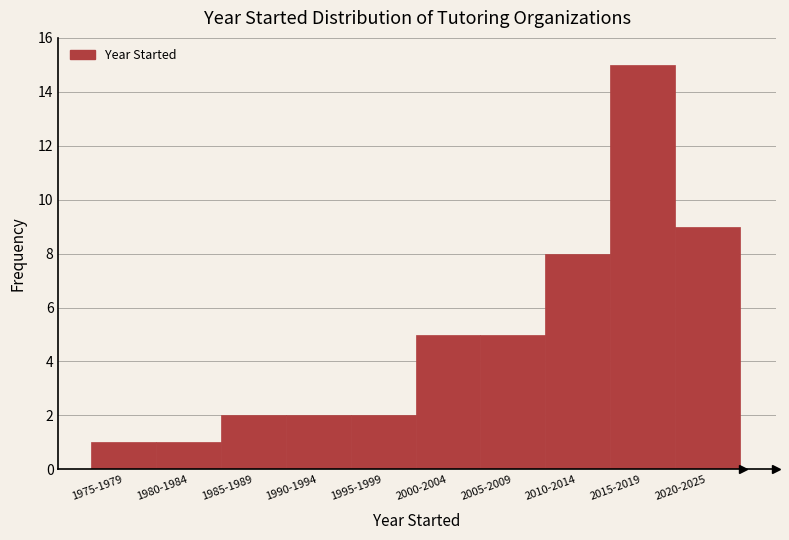

Reading left to right, transcribe all the data shown in this chart.

1	1	2	2	2	5	5	8	15	9